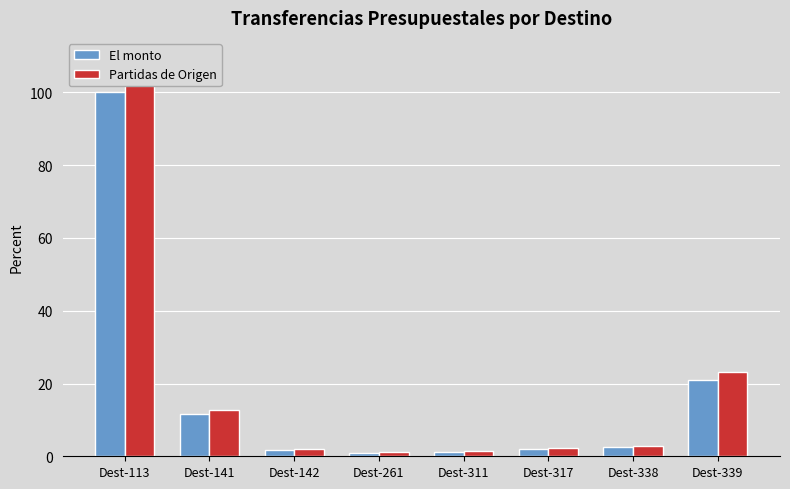

Reading left to right, extract all data points from this chart.

El monto: 100.0	11.6	1.8	1.0	1.2	2.1	2.5	21.0
Partidas de Origen: 110.0	12.7	1.9	1.1	1.3	2.3	2.8	23.1